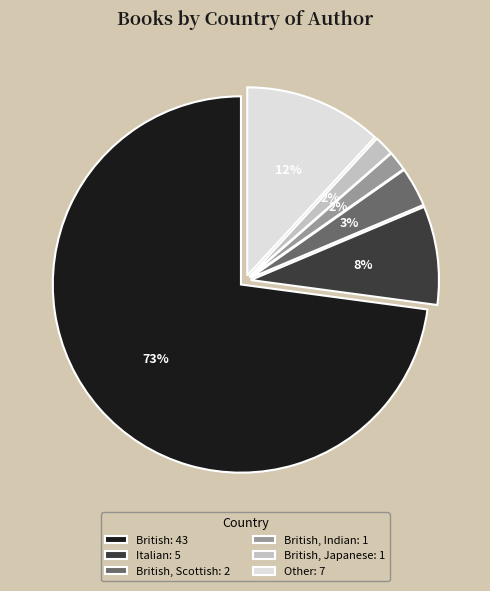

To the nearest percent, what is the difference between the largest and smallest slice percentages?

71%